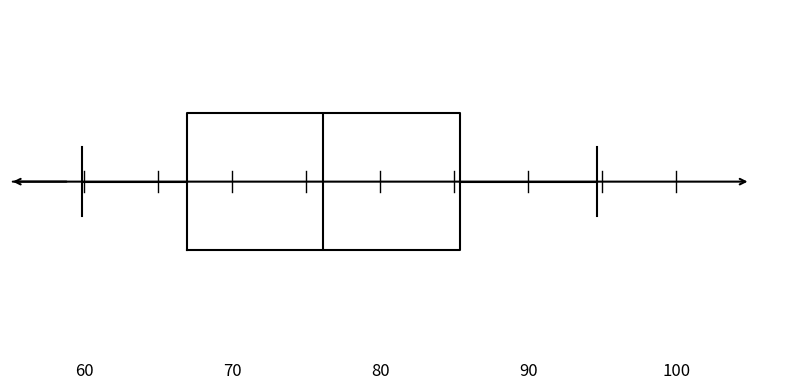

Transcribe this box plot: give where the median line is, the range the box spans, and where the two whiskers end, as read against the x-axis. The values are not printed on the chart, so give them approximately, as read against the axis.

median 76, box 67 to 85, whiskers 60 to 95